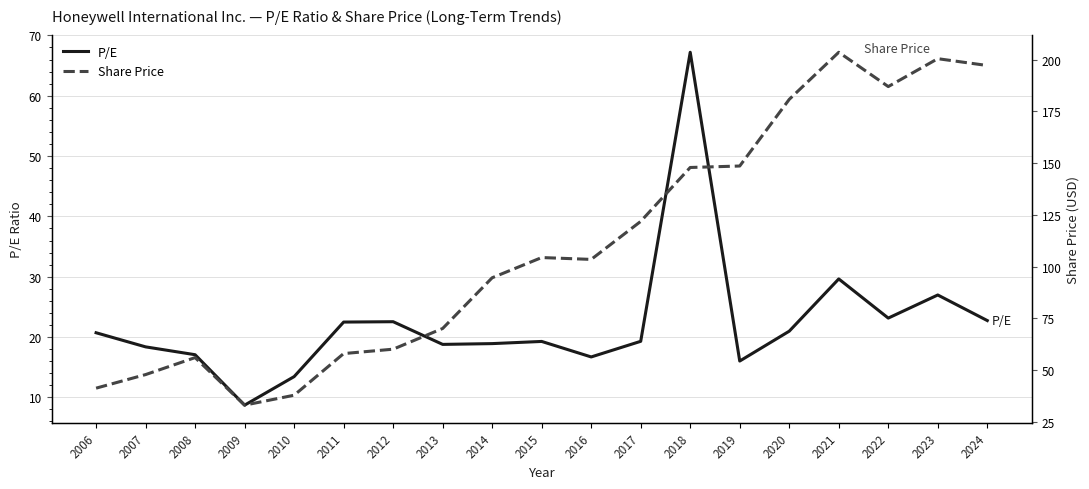

At which label does P/E first exceed 19?

2006